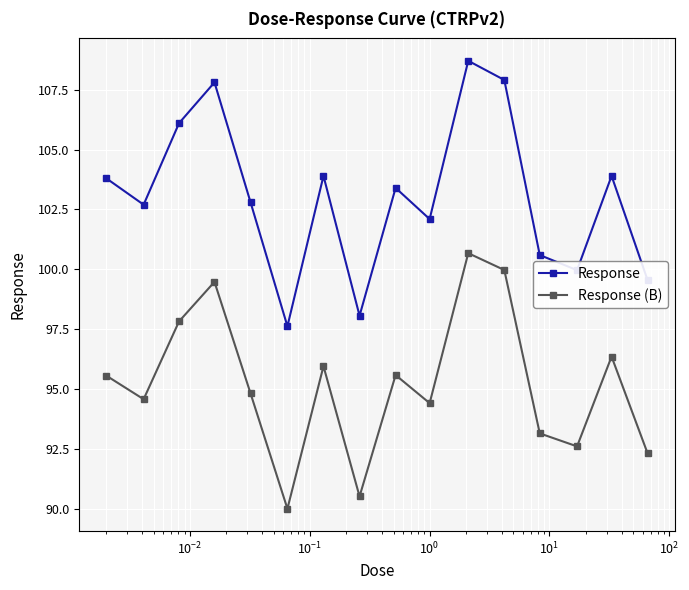

In Response (B), how many points are lower than both neighbors (excluding endpoints)?

5